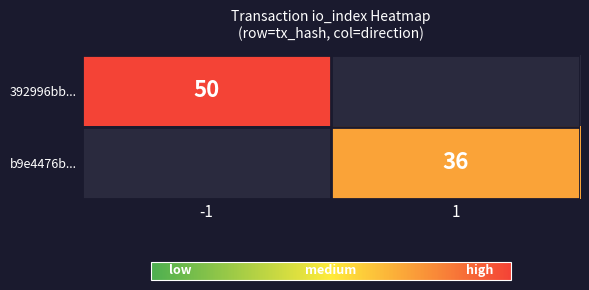

The 392996bb... series shows 13.8 at -1. True or false?

False